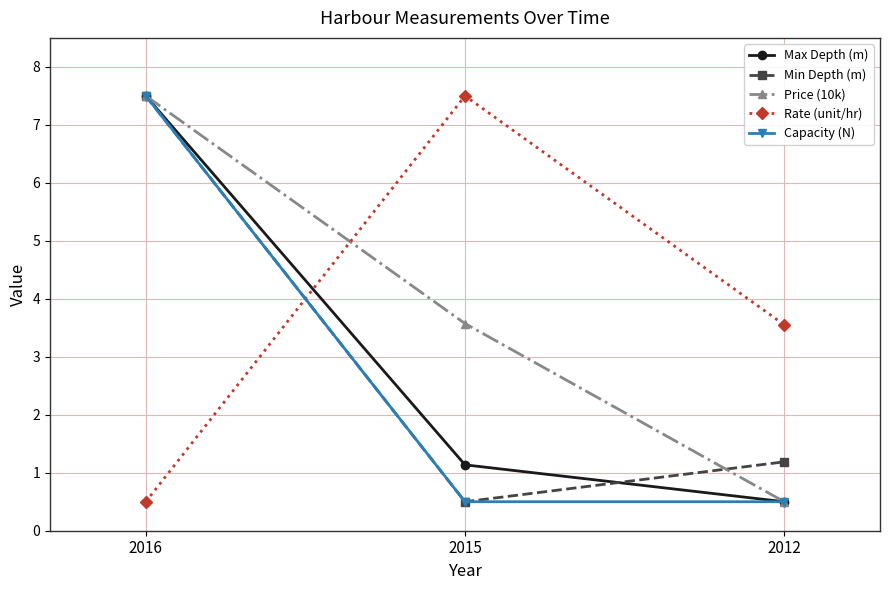

What is the value of the Rate (unit/hr) point at the 2nd from the left?

7.5